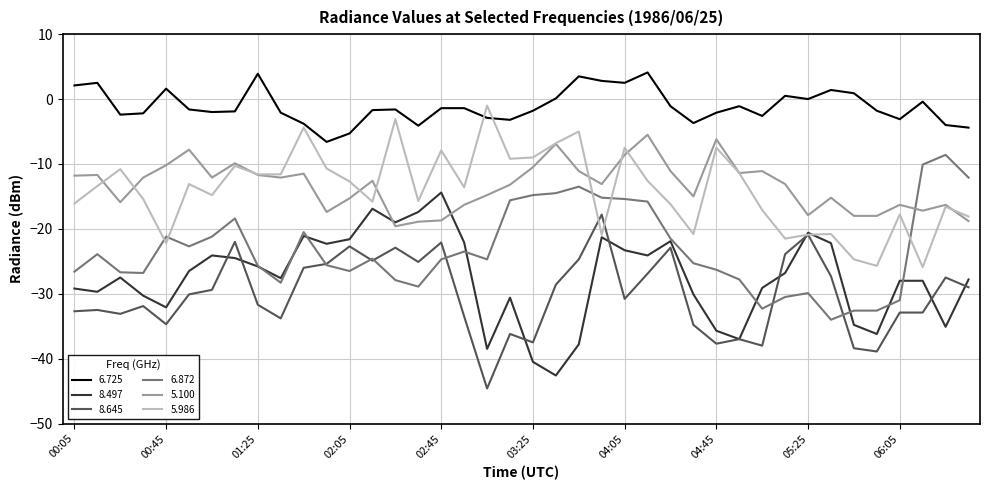

Does the chart display data point markers on the line(s)?

No